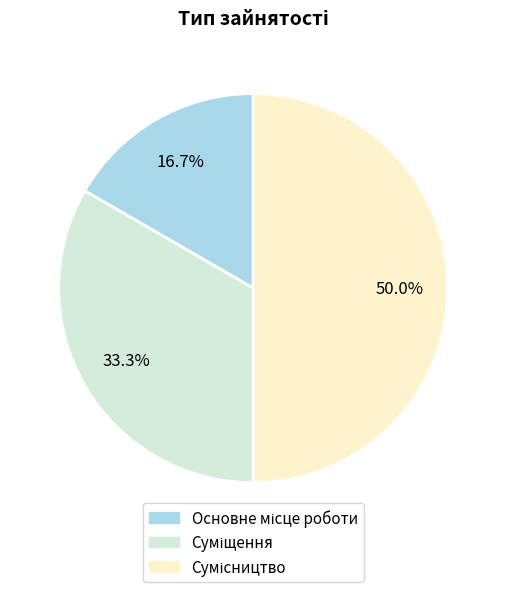

What percentage is the Суміщення slice, to the nearest percent?

33%